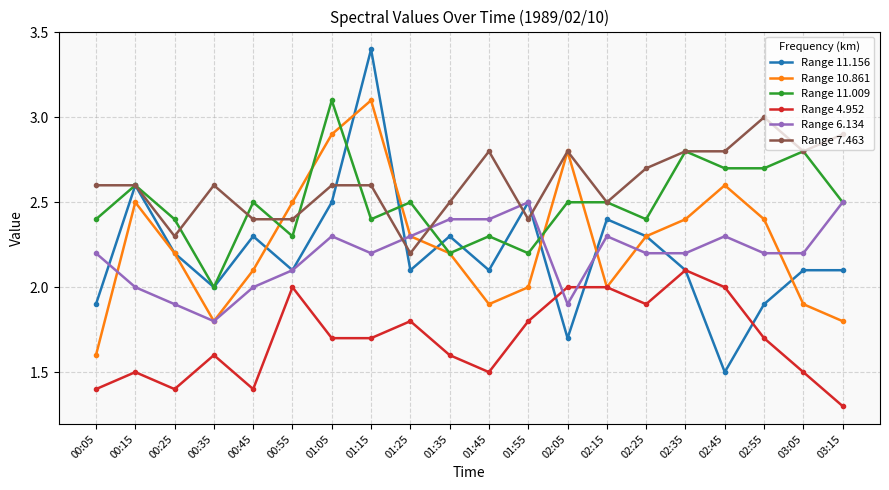

What is the average value of the Range 11.009 series?

2.5